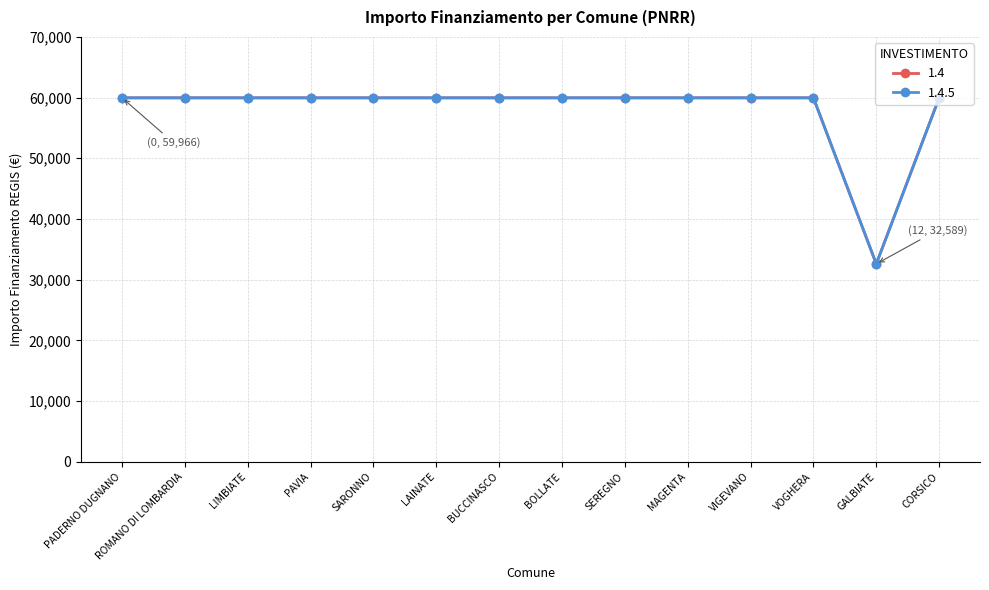

True or false: 1.4 and 1.4.5 intersect in this chart.

False